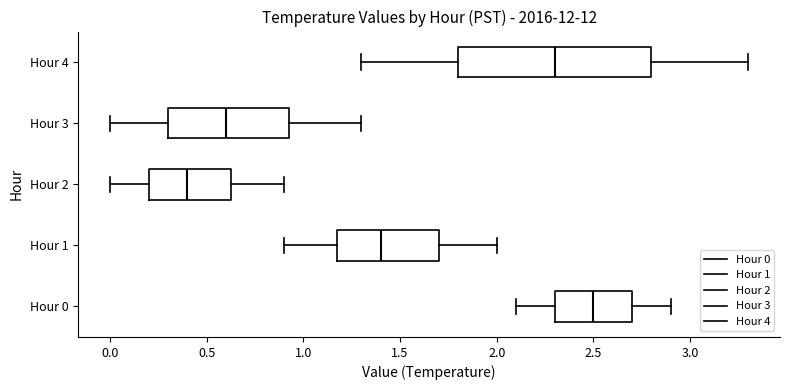

Where does the median line of the box for Hour 1 sit on the x-axis? The values are not printed on the chart, so give them approximately, as read against the axis.

1.40